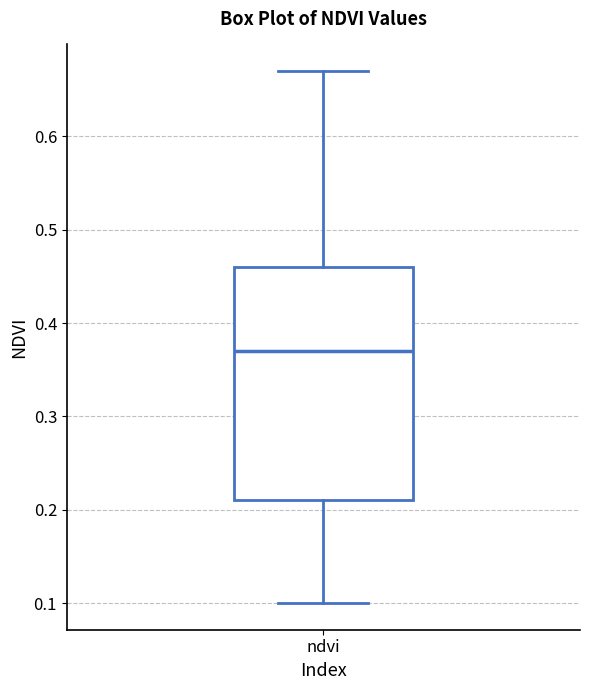

Read this box plot against the y-axis: the position of the median line, the range covered by the box, and the ends of both whiskers. The values are not printed on the chart, so give them approximately, as read against the axis.

median 0.37, box 0.21 to 0.46, whiskers 0.10 to 0.67